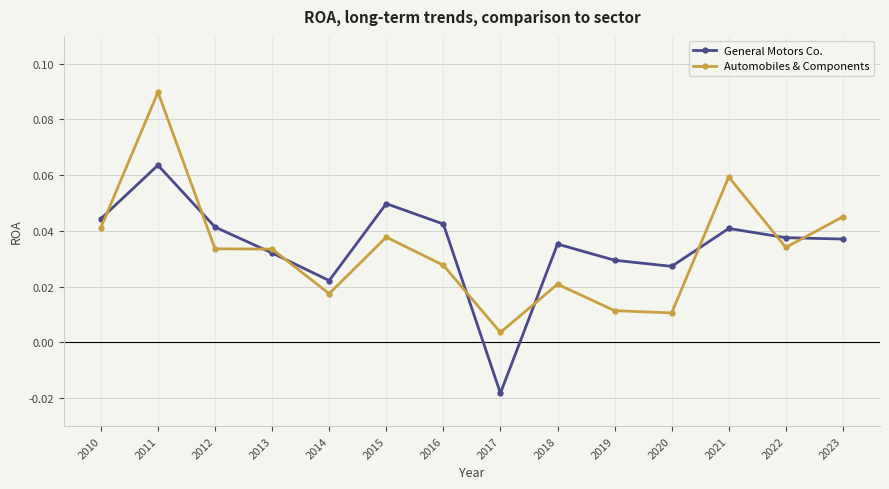

Rank the series by their maximum value, from highest to lowest.

Automobiles & Components, General Motors Co.